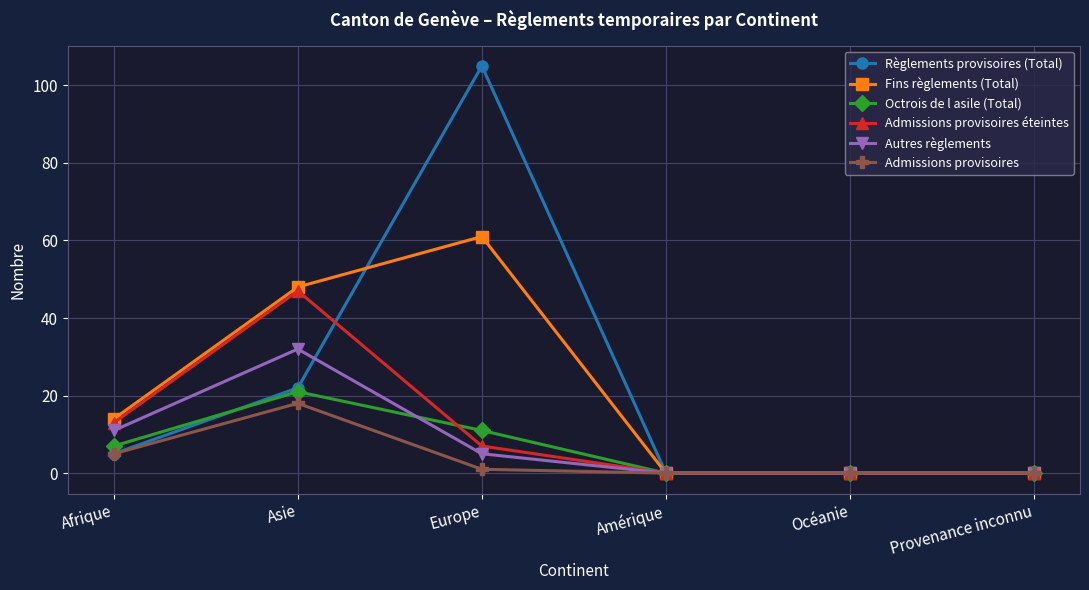

True or false: Règlements provisoires (Total) and Fins règlements (Total) intersect in this chart.

True